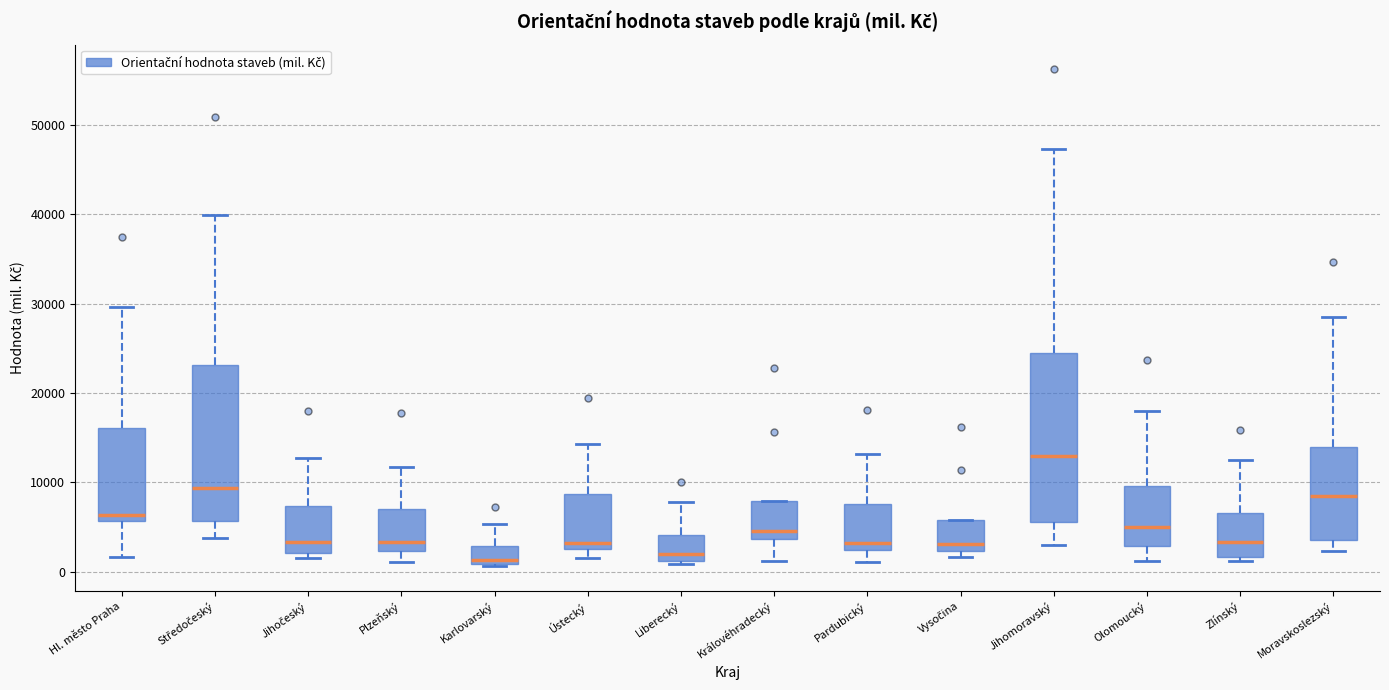

Which box has the highest median line?

Jihomoravský